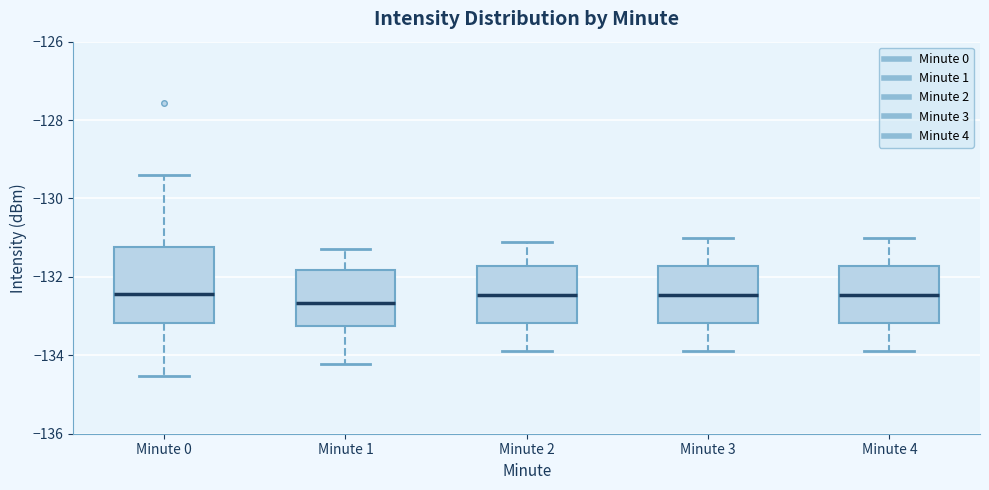

Reading left to right, read every box against the y-axis: the position of its median line, the range the box covers, and the ends of its whiskers. The values are not printed on the chart, so give them approximately, as read against the axis.

Minute 0: median -132.4, box -133.2 to -131.2, whiskers -134.6 to -129.4
Minute 1: median -132.6, box -133.2 to -131.8, whiskers -134.2 to -131.2
Minute 2: median -132.4, box -133.2 to -131.8, whiskers -133.8 to -131.0
Minute 3: median -132.4, box -133.2 to -131.8, whiskers -133.8 to -131.0
Minute 4: median -132.4, box -133.2 to -131.8, whiskers -133.8 to -131.0